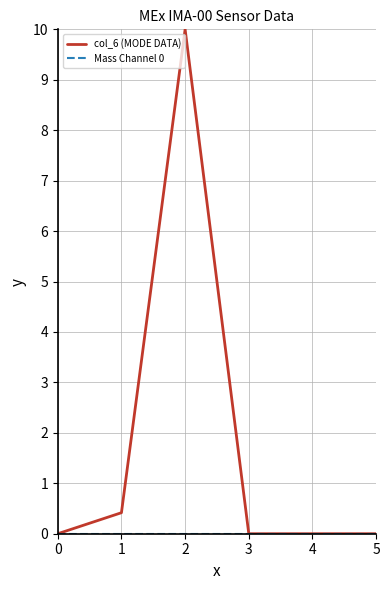

What is the greatest value displayed?

10.0